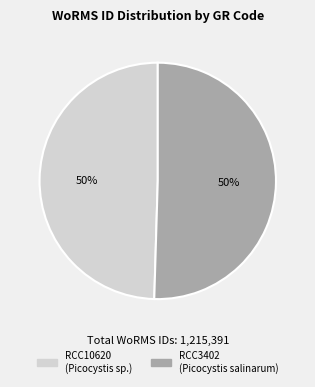

To the nearest percent, what is the combined percentage of RCC10620 and RCC3402?

100%